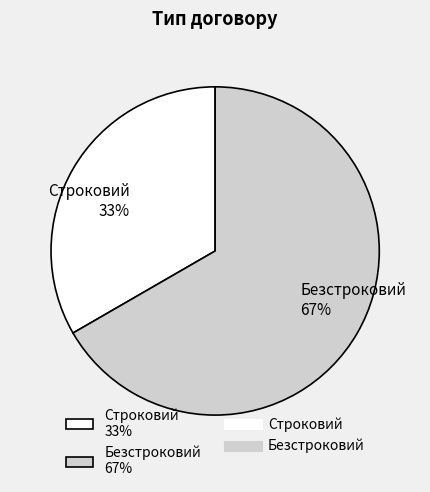

How many segments does this pie chart have?

2